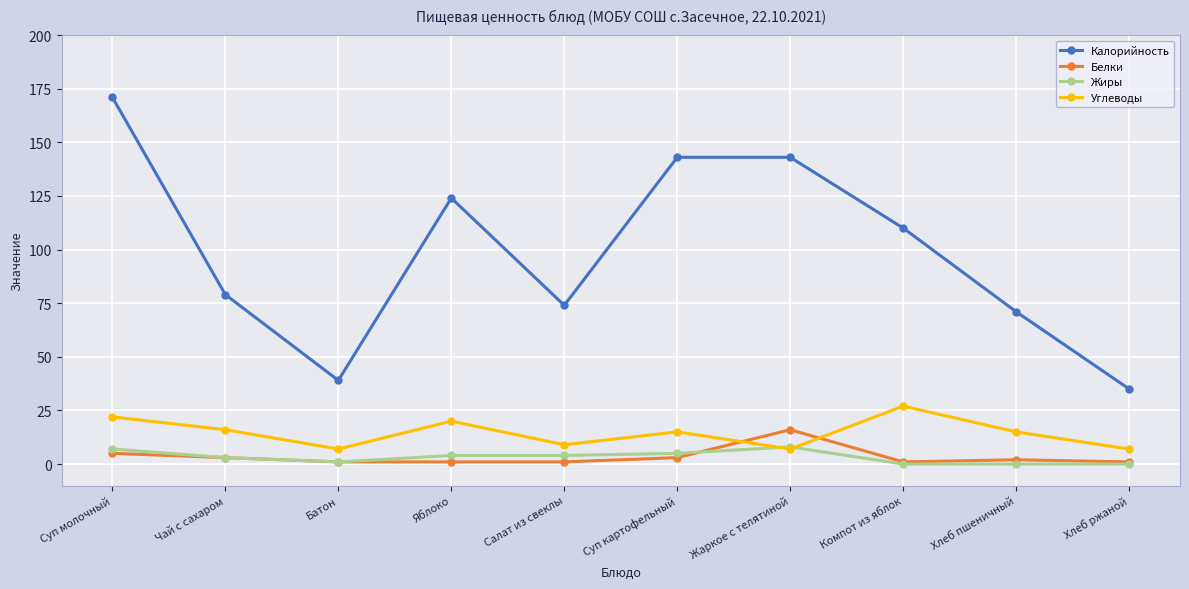

Where is Калорийность nearest to the value 103?

Компот из яблок